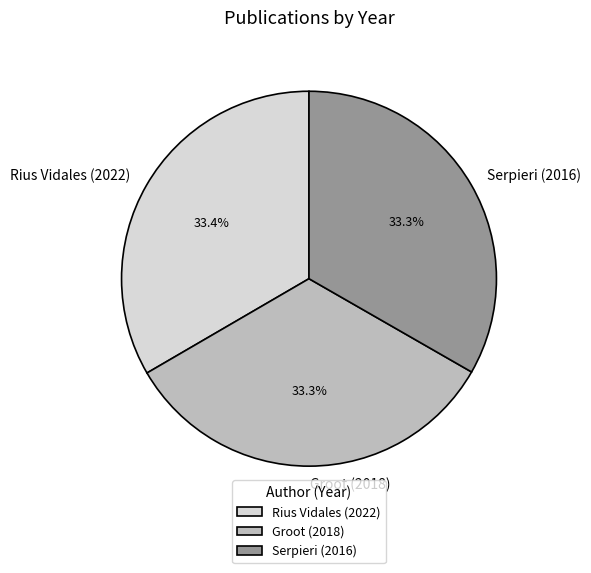

The Groot (2018) slice represents 33% of the pie. True or false?

True